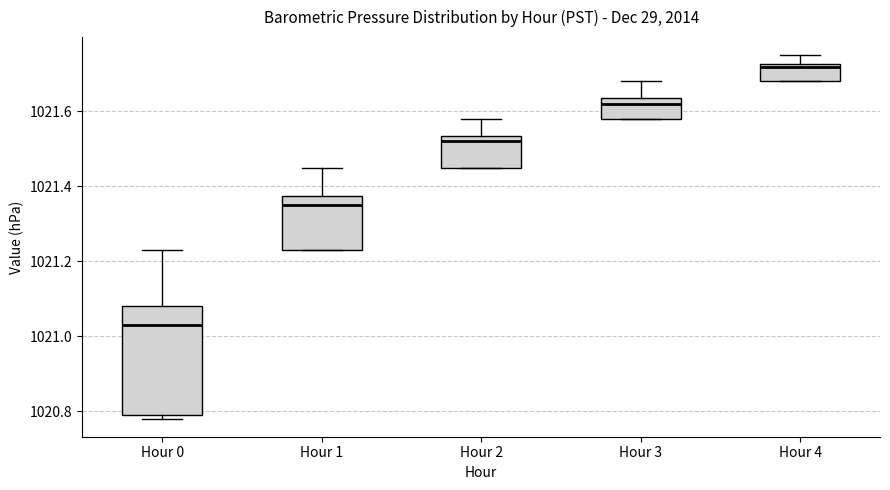

Reading left to right, transcribe this box plot: for each box, give where its median line is, the range the box spans, and where its two whiskers end, as read against the y-axis. The values are not printed on the chart, so give them approximately, as read against the axis.

Hour 0: median 1021.04, box 1020.80 to 1021.08, whiskers 1020.78 to 1021.24
Hour 1: median 1021.36, box 1021.24 to 1021.38, whiskers 1021.24 to 1021.46
Hour 2: median 1021.52, box 1021.46 to 1021.54, whiskers 1021.46 to 1021.58
Hour 3: median 1021.62, box 1021.58 to 1021.64, whiskers 1021.58 to 1021.68
Hour 4: median 1021.72 (just below the box's upper edge), box 1021.68 to 1021.72, whiskers 1021.68 to 1021.76